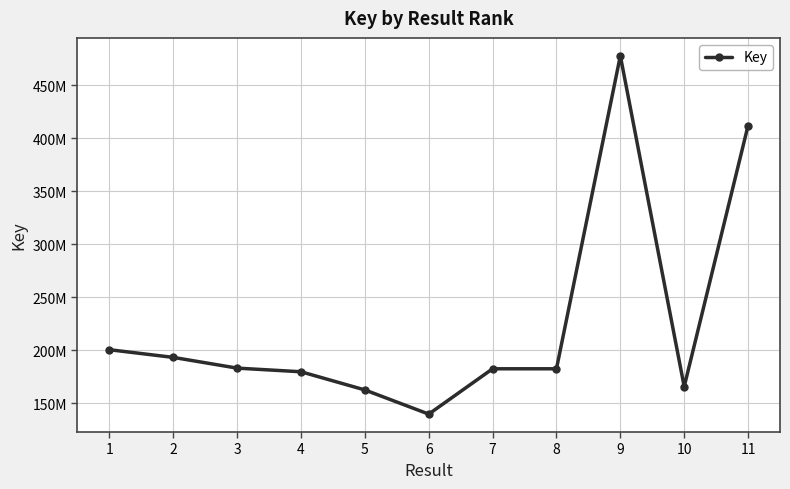

The value at 10 is 248958058. True or false?

False